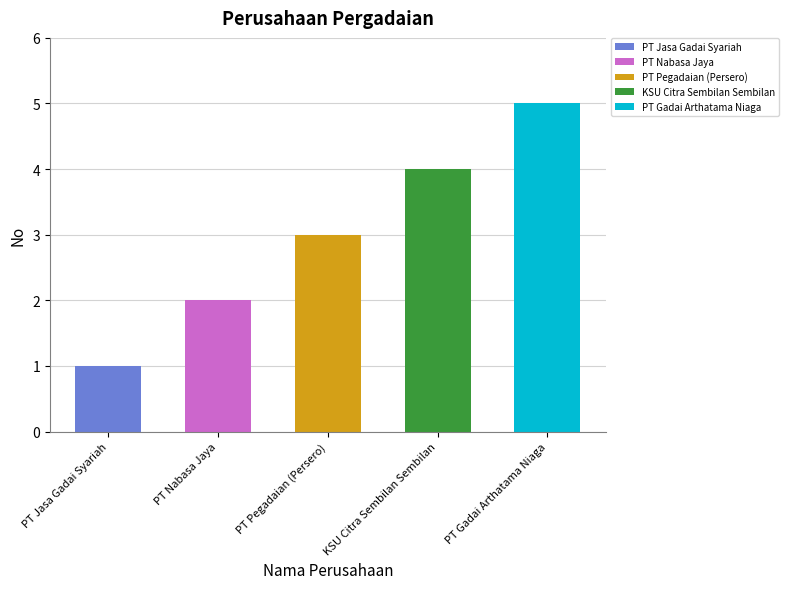

What is the difference between the maximum and minimum values?

4